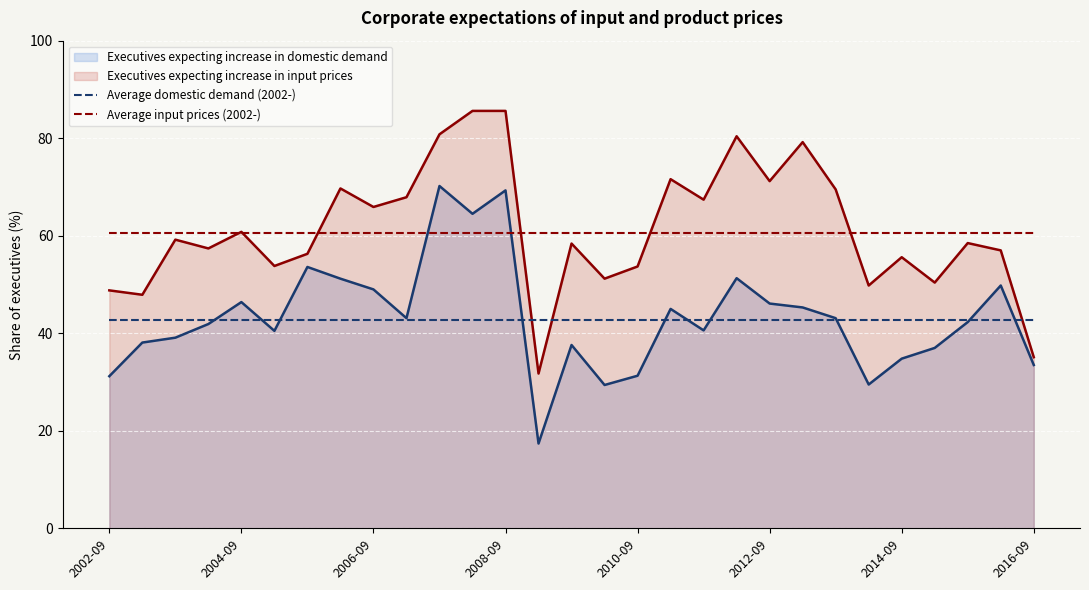

What is the sum of all Average input prices (2002-) values?

1757.4